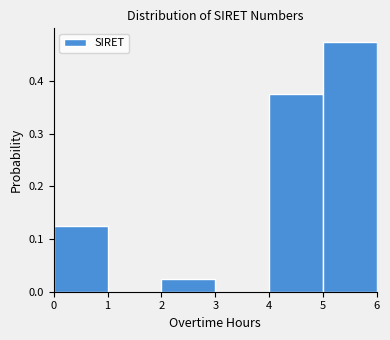

Reading left to right, transcribe this chart: for each bar, give the range it covers on the x-axis and its height. The values are not printed on the chart, so give them approximately, as read against the axis.

0 to 1: 0.13
1 to 2: 0
2 to 3: 0.03
3 to 4: 0
4 to 5: 0.38
5 to 6: 0.48